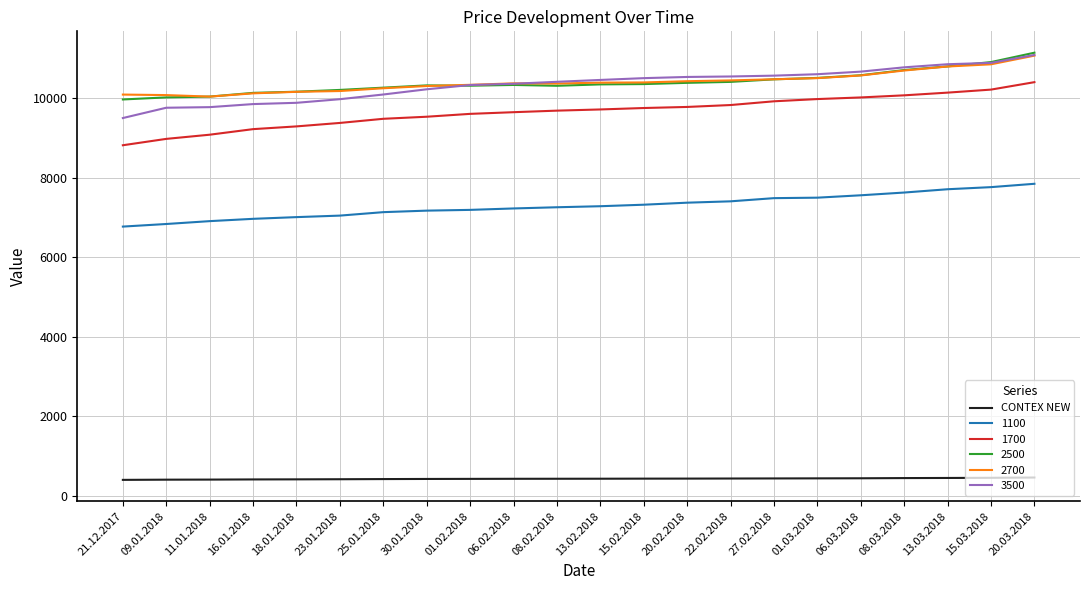

Between 25.01.2018 and 20.03.2018, which series saw the biggest shift?

3500